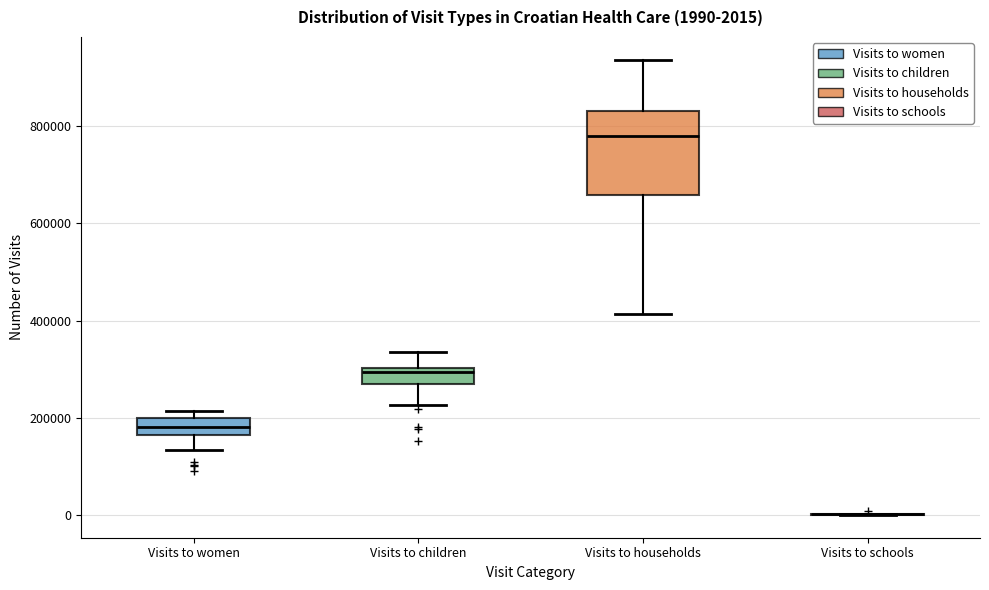

Which box is the tallest, from its lower edge to its upper edge?

Visits to households